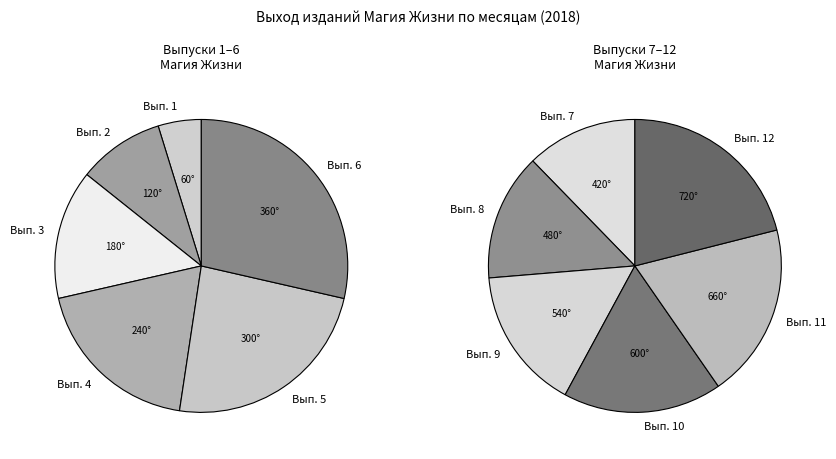

Which has a higher value, 10 or 3?

10